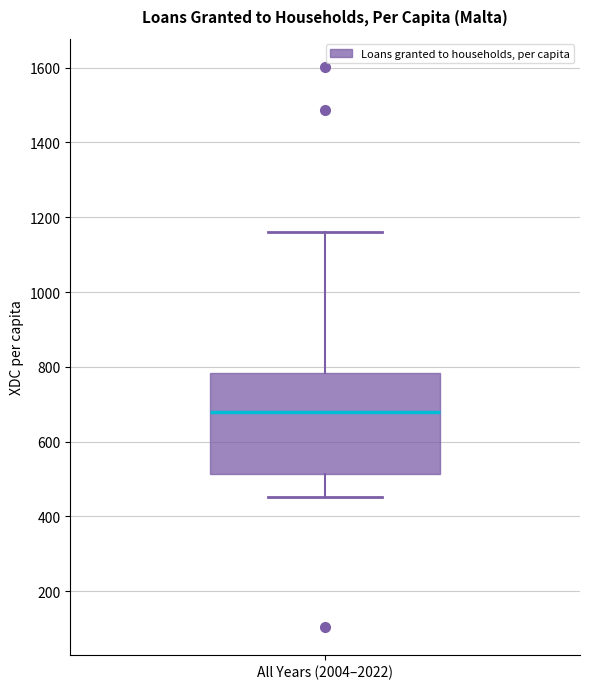

Where does the upper whisker of the box for All Years (2004–2022) end on the y-axis? The values are not printed on the chart, so give them approximately, as read against the axis.

1160